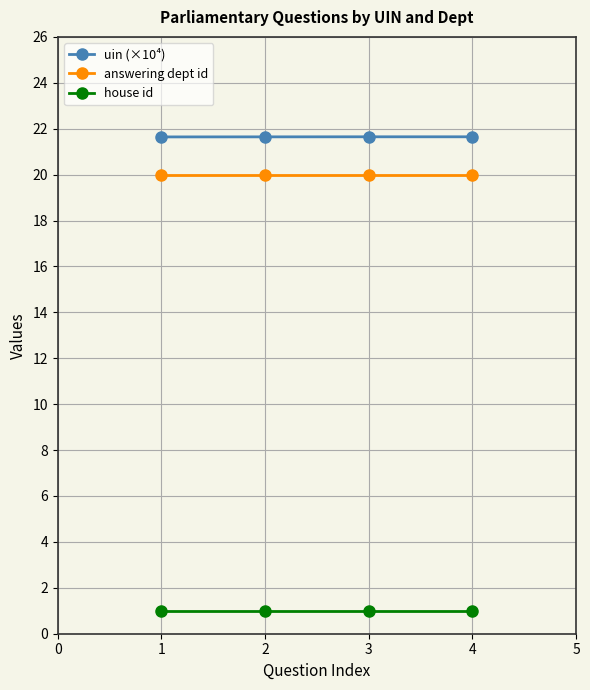

The value of answering dept id at 3 is 4.7. True or false?

False